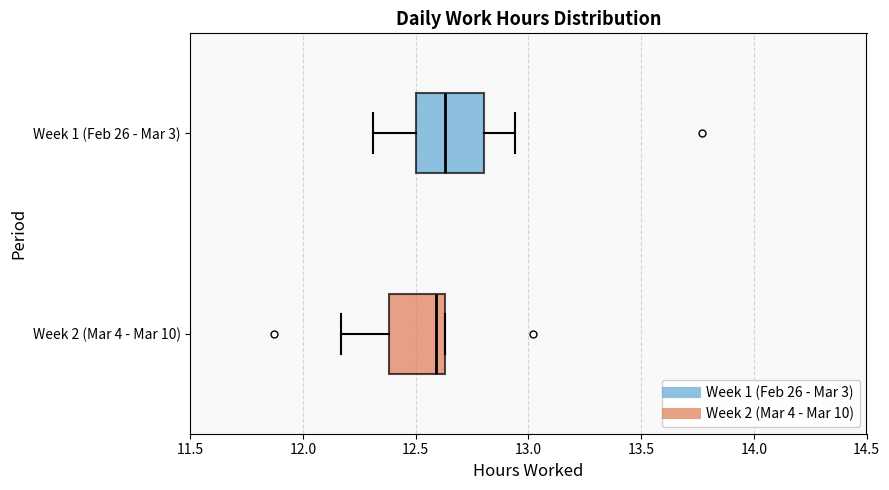

Reading bottom to top, transcribe this box plot: for each box, give where its median line is, the range the box spans, and where its two whiskers end, as read against the x-axis. The values are not printed on the chart, so give them approximately, as read against the axis.

Week 2 (Mar 4 - Mar 10): median 12.60, box 12.40 to 12.65, whiskers 12.15 to 12.65
Week 1 (Feb 26 - Mar 3): median 12.65, box 12.50 to 12.80, whiskers 12.30 to 12.95